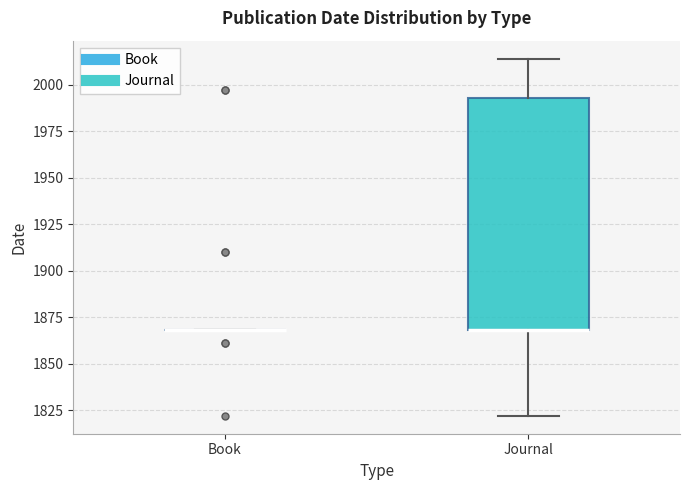

Where is the lower edge of the box for Journal on the y-axis? The values are not printed on the chart, so give them approximately, as read against the axis.

1870